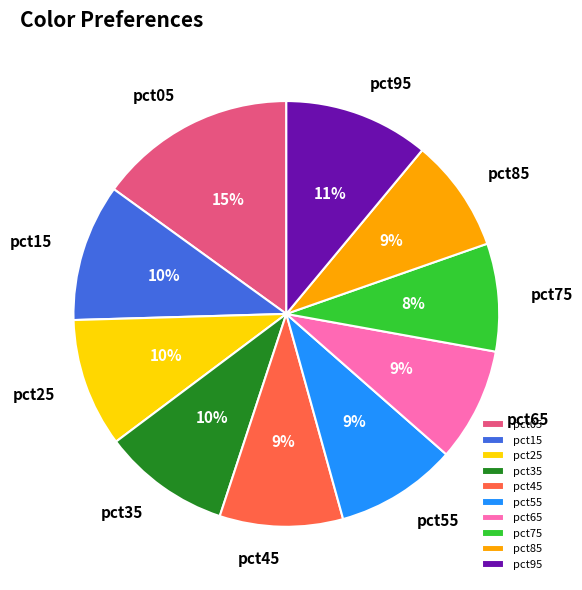

Between pct05 and pct15, which is larger?

pct05